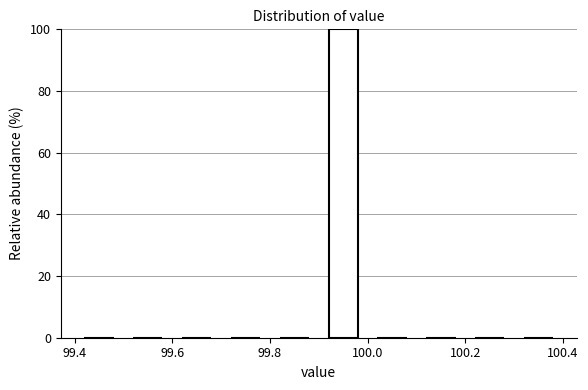

Reading left to right, transcribe this chart: for each bar, give the range it covers on the x-axis and its height. The values are not printed on the chart, so give them approximately, as read against the axis.

99.4 to 99.5: 0
99.5 to 99.6: 0
99.6 to 99.7: 0
99.7 to 99.8: 0
99.8 to 99.9: 0
99.9 to 100.0: 100
100.0 to 100.1: 0
100.1 to 100.2: 0
100.2 to 100.3: 0
100.3 to 100.4: 0